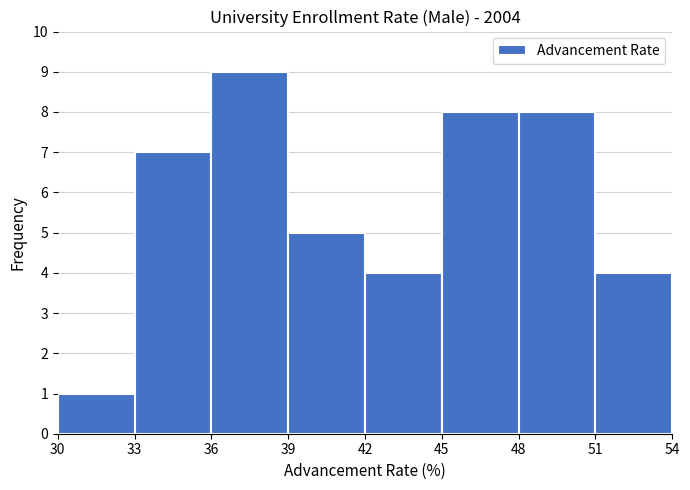

Reading left to right, transcribe this chart: for each bar, give the range it covers on the x-axis and its height. The values are not printed on the chart, so give them approximately, as read against the axis.

30 to 33: 1
33 to 36: 7
36 to 39: 9
39 to 42: 5
42 to 45: 4
45 to 48: 8
48 to 51: 8
51 to 54: 4